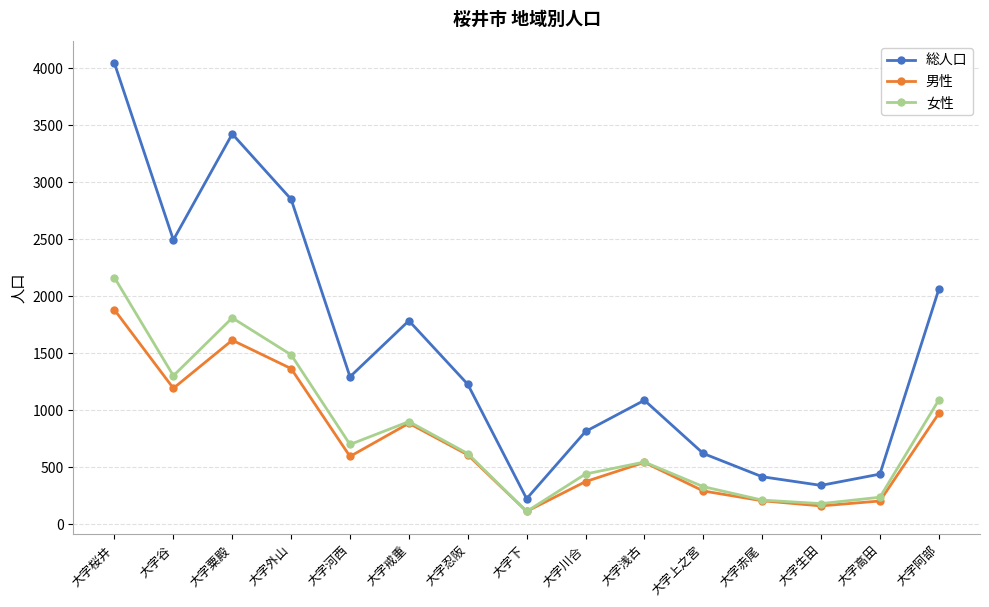

What is the value of the 総人口 point at the 14th from the left?

439